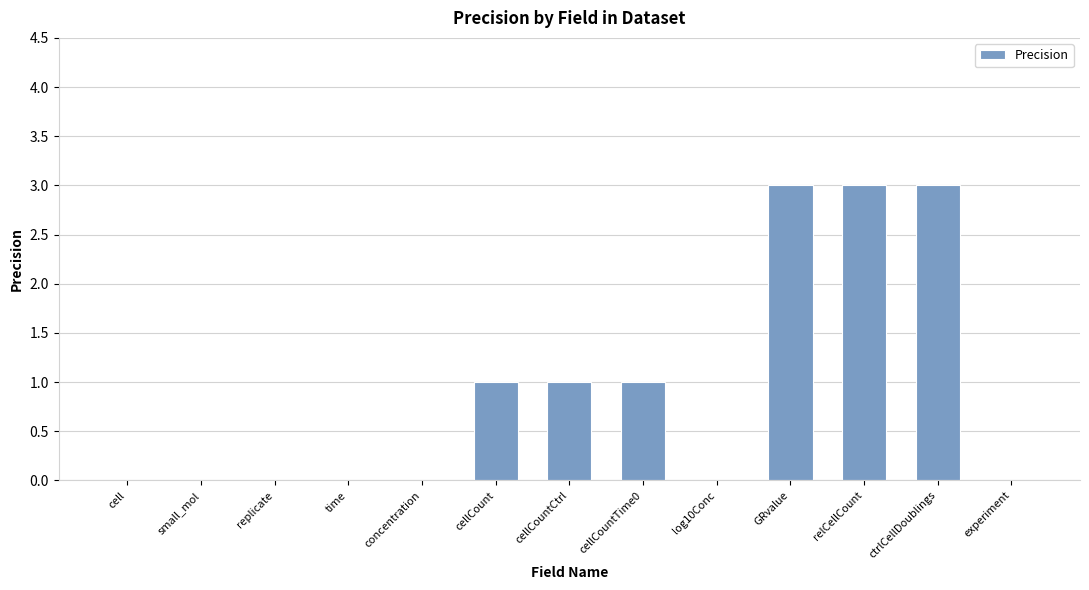

What is the sum of all values?

12